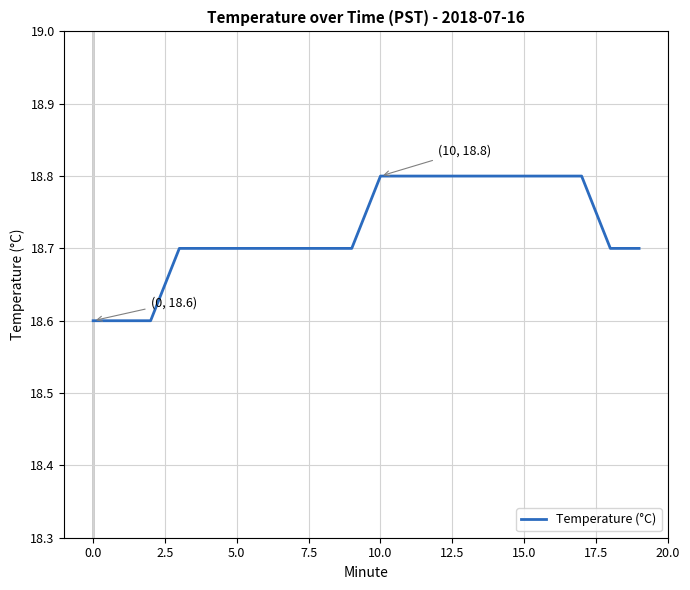

What is the maximum value shown in the chart?

18.8